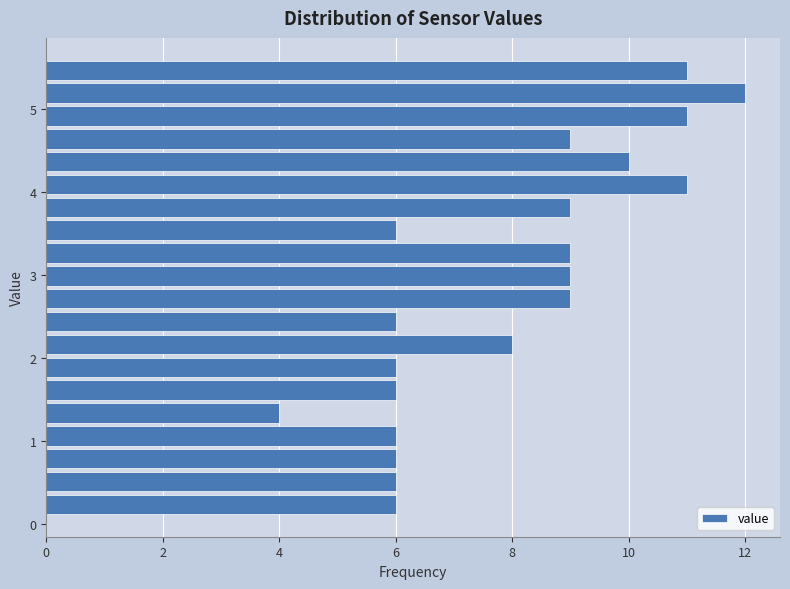

Read against the y-axis, roughly where is the centre of the longest bar?

5.2